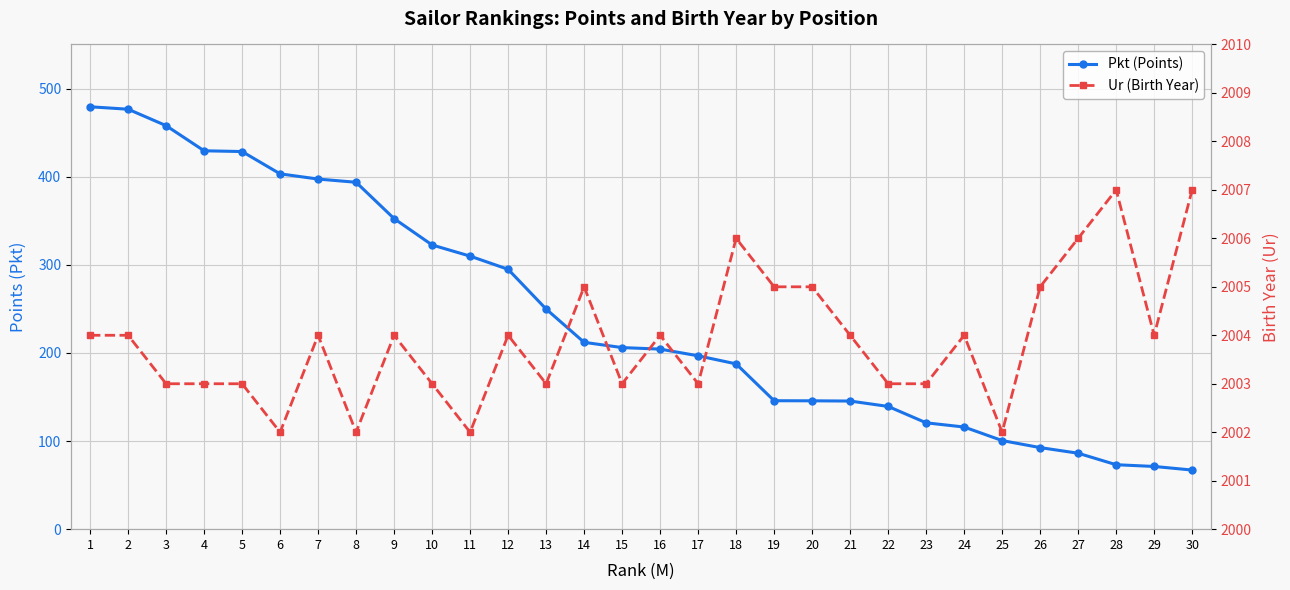

Which series has the largest range (max minus min)?

Pkt (Points)